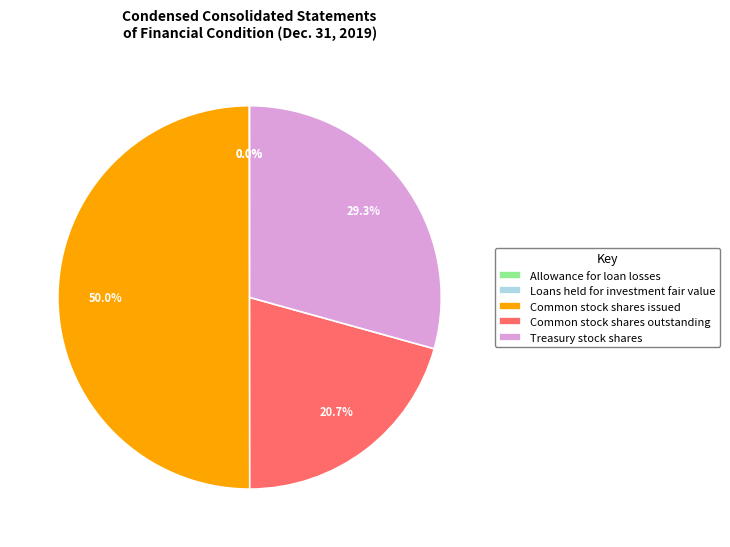

What is the largest slice in the pie chart?

Common stock shares issued